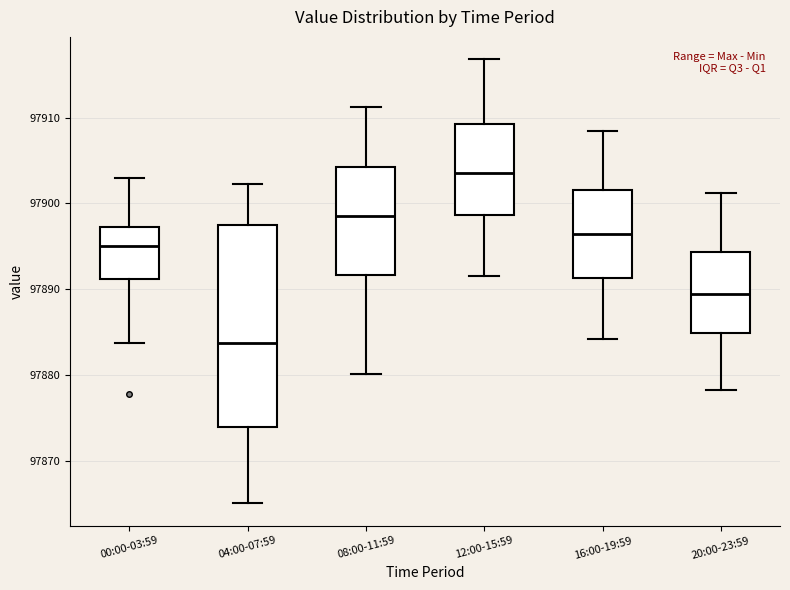

Comparing the boxes themselves (not the whiskers), which one is the tallest?

04:00-07:59